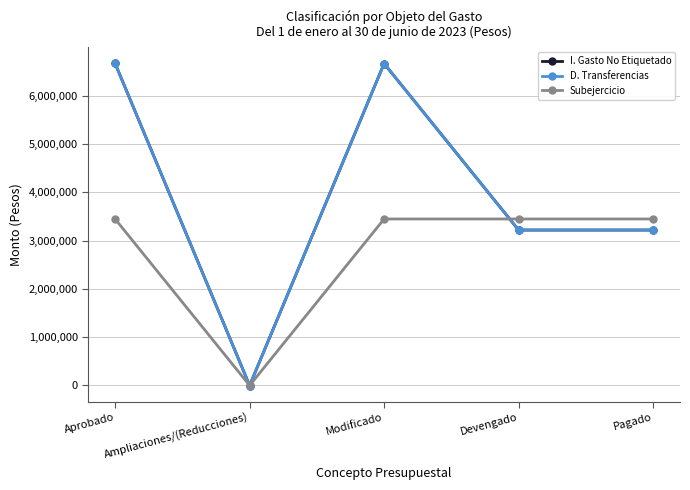

Which series has the largest total across all categories?

I. Gasto No Etiquetado